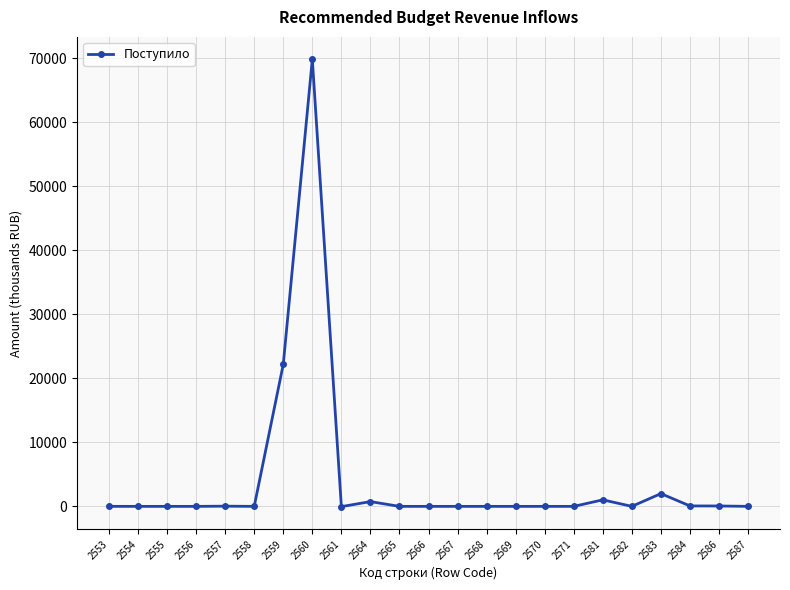

At which category does the chart reach its peak across all series?

2560